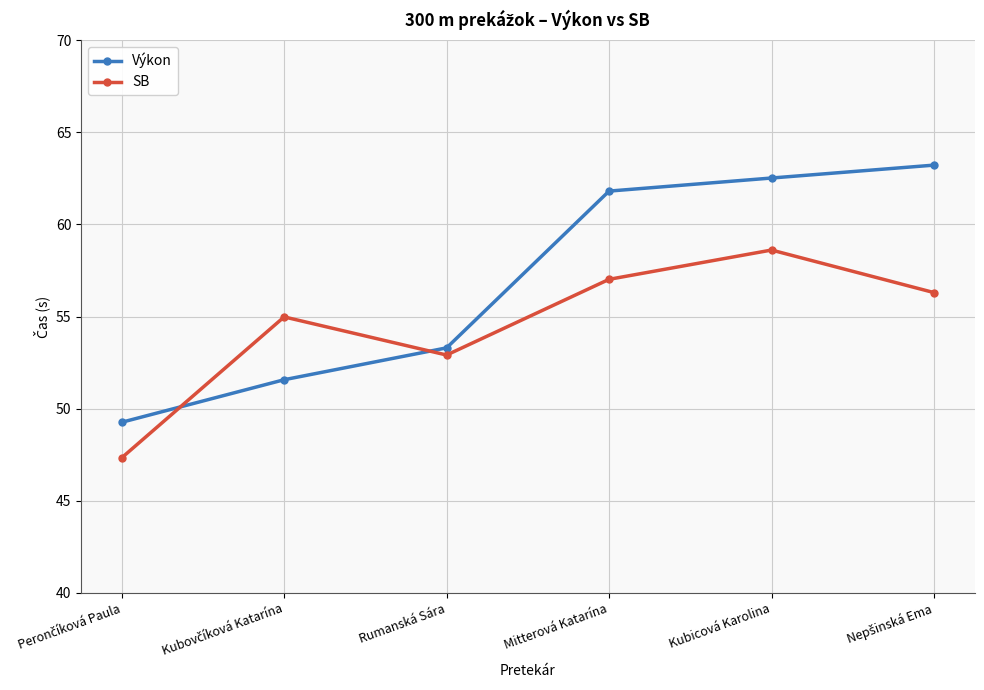

What is the label of the 4th point from the right?

Rumanská Sára